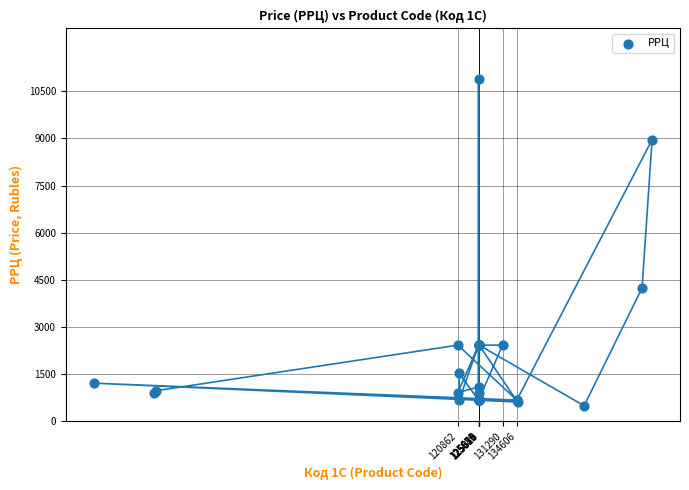

What Y value in the scatter plot is closest to 5690?

4240